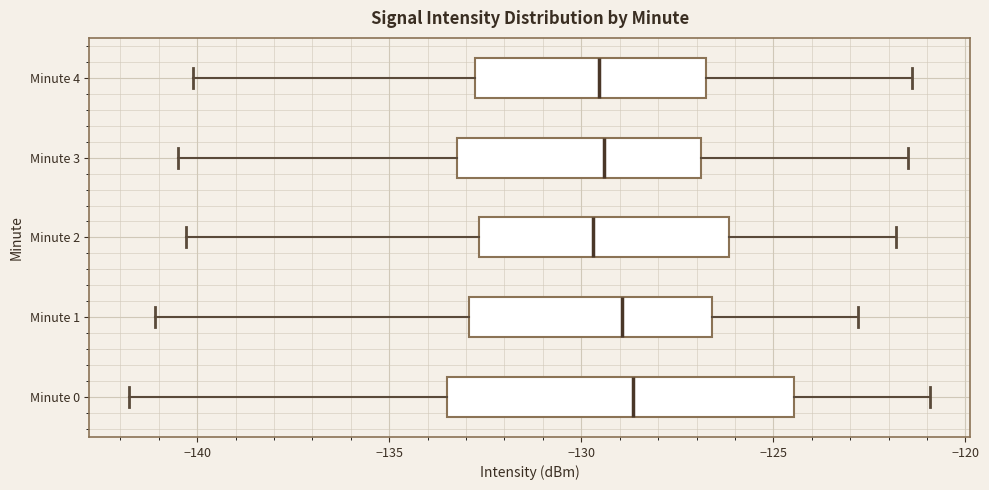

Reading bottom to top, read every box against the x-axis: the position of its median line, the range the box covers, and the ends of its whiskers. The values are not printed on the chart, so give them approximately, as read against the axis.

Minute 0: median -128.5, box -133.5 to -124.5, whiskers -142.0 to -121.0
Minute 1: median -129.0, box -133.0 to -126.5, whiskers -141.0 to -123.0
Minute 2: median -129.5, box -132.5 to -126.0, whiskers -140.5 to -122.0
Minute 3: median -129.5, box -133.0 to -127.0, whiskers -140.5 to -121.5
Minute 4: median -129.5, box -133.0 to -126.5, whiskers -140.0 to -121.5